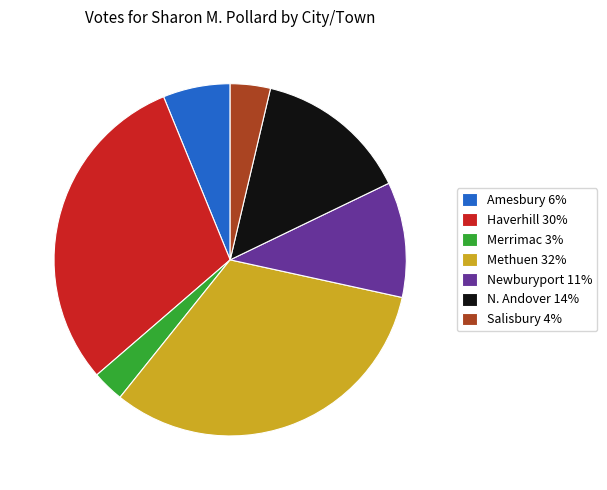

Which category has the biggest portion of the pie?

Methuen